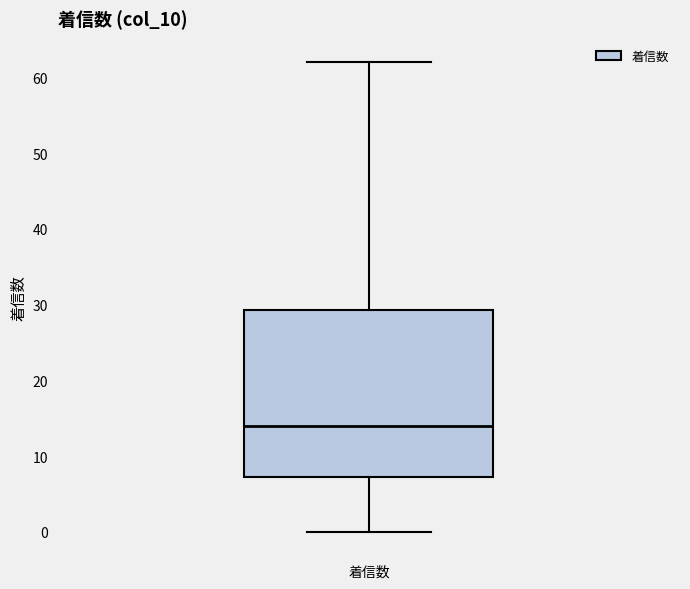

Read this box plot against the y-axis: the position of the median line, the range covered by the box, and the ends of both whiskers. The values are not printed on the chart, so give them approximately, as read against the axis.

median 14, box 7 to 29, whiskers 0 to 62